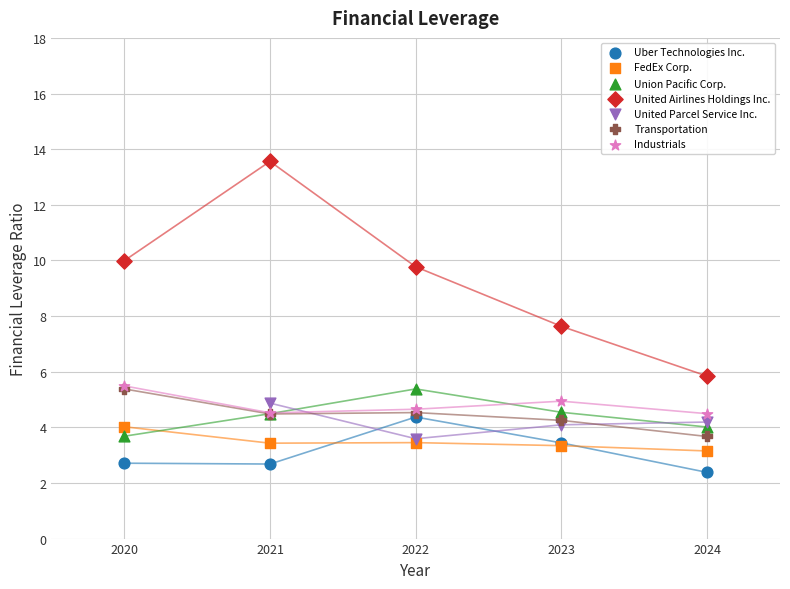

Which series reaches the maximum Y coordinate?

United Airlines Holdings Inc.